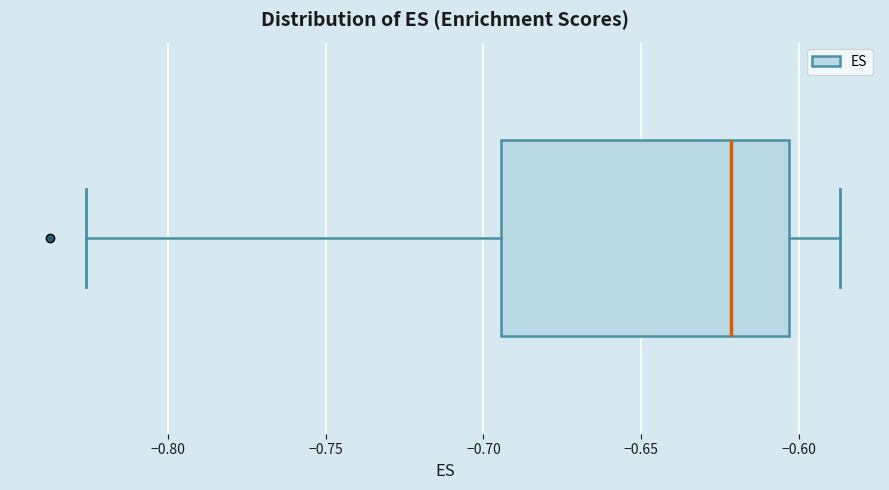

Transcribe this box plot: give where the median line is, the range the box spans, and where the two whiskers end, as read against the x-axis. The values are not printed on the chart, so give them approximately, as read against the axis.

median -0.620, box -0.695 to -0.605, whiskers -0.825 to -0.585